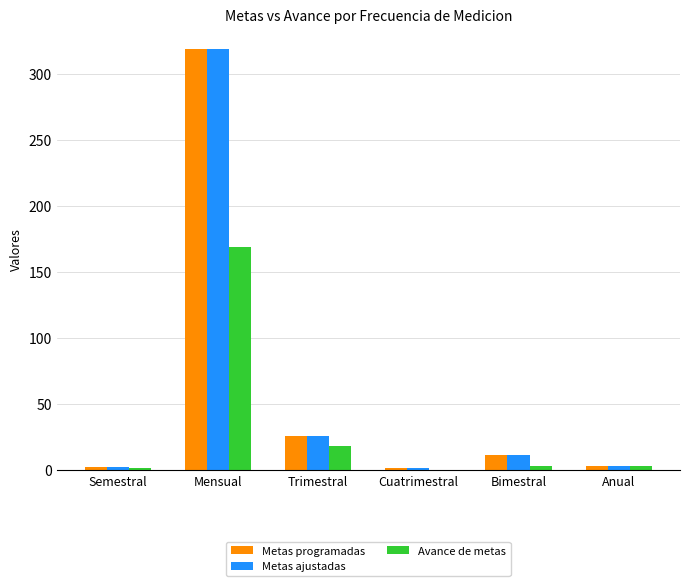

The value of Metas ajustadas at Mensual is 318.2. True or false?

True